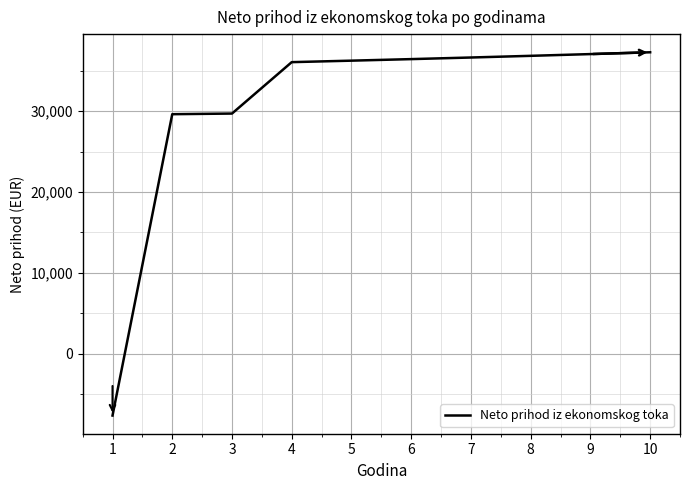

What is the ratio of the value at 8 to the value at 4?

1.0